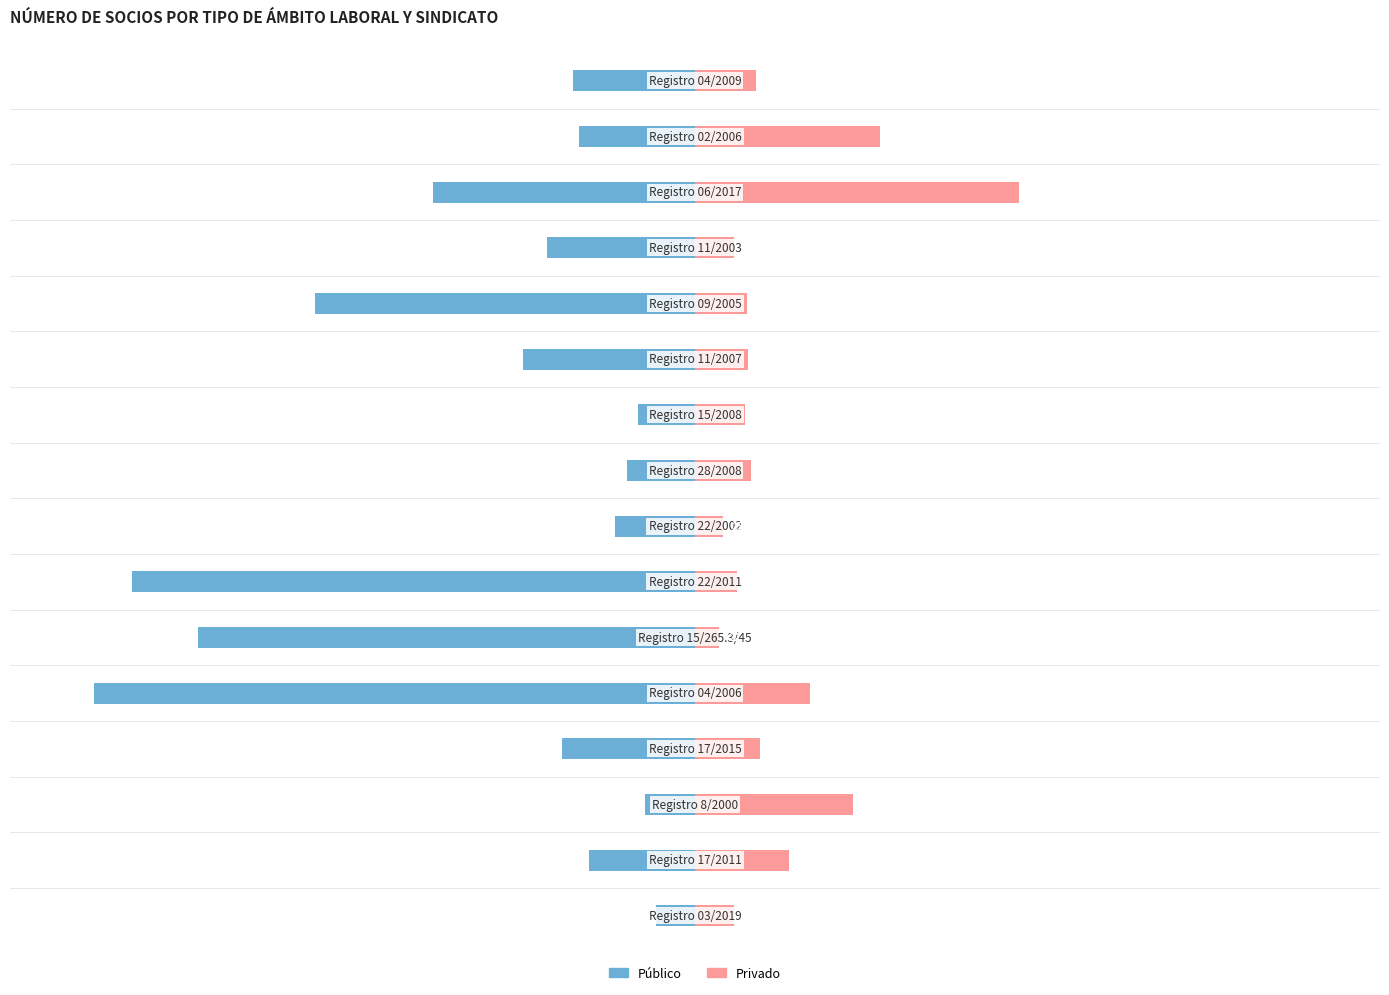

What is the sum of the Privado values at 4 and 8?

155